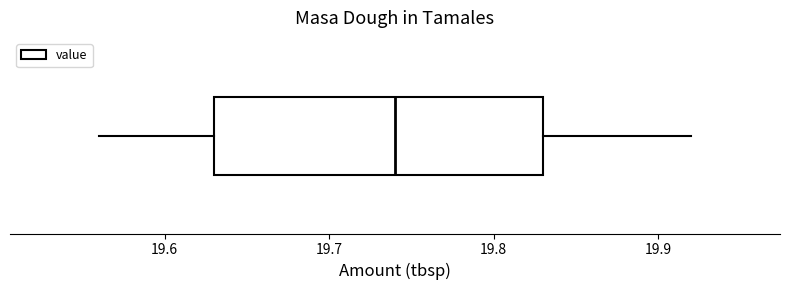

Transcribe this box plot: give where the median line is, the range the box spans, and where the two whiskers end, as read against the x-axis. The values are not printed on the chart, so give them approximately, as read against the axis.

median 19.74, box 19.63 to 19.83, whiskers 19.56 to 19.92